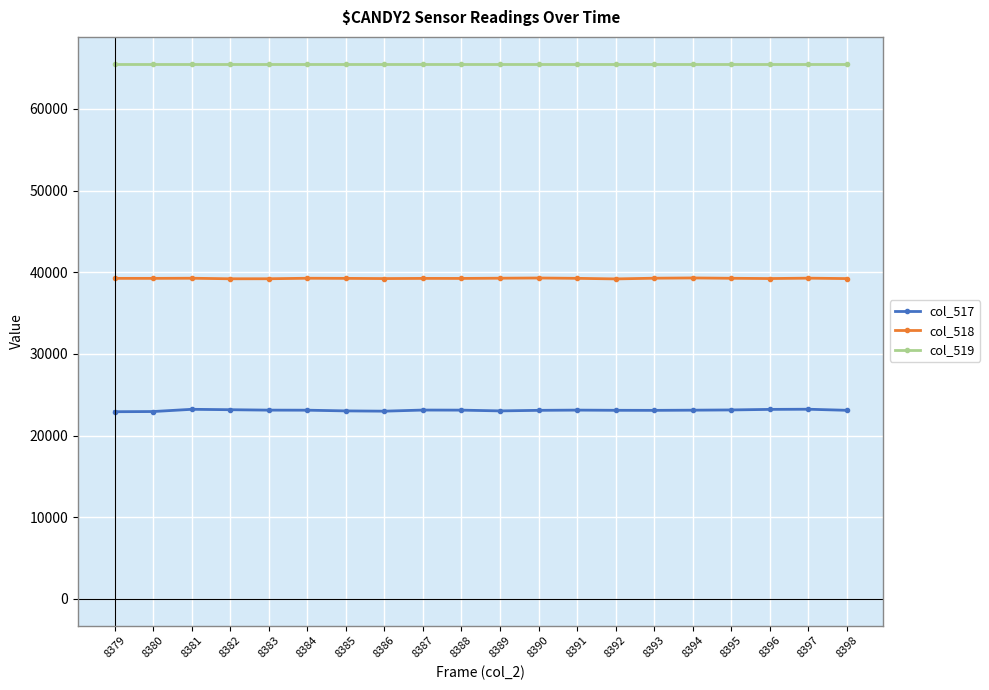

At how many categories does at least one series exceed 59127?

20